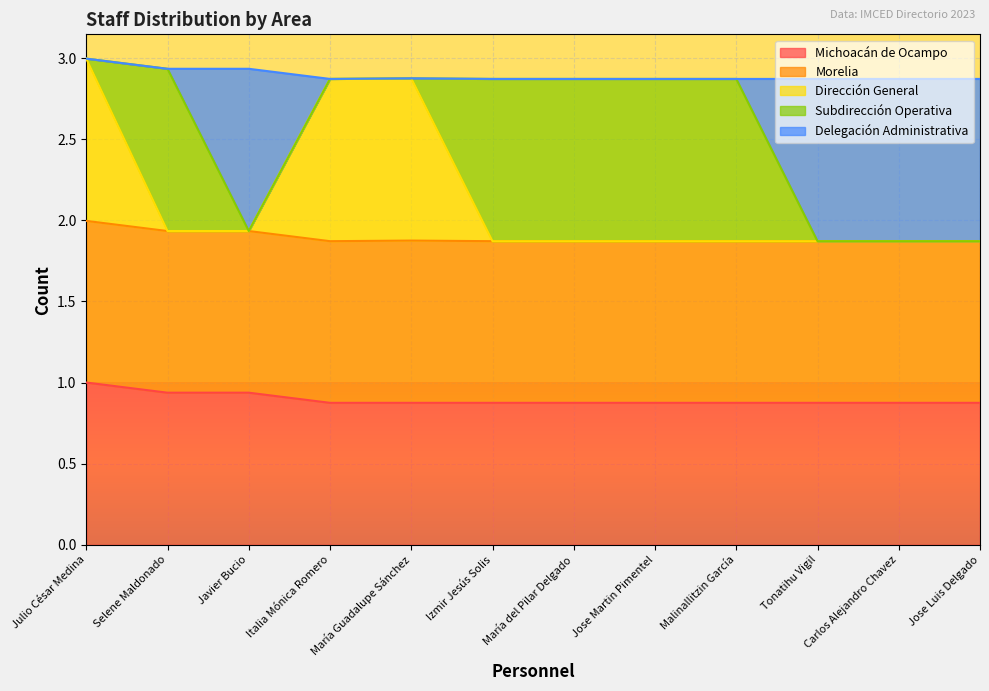

True or false: Delegación Administrativa has a value of 3.4 at Javier Bucio.

False